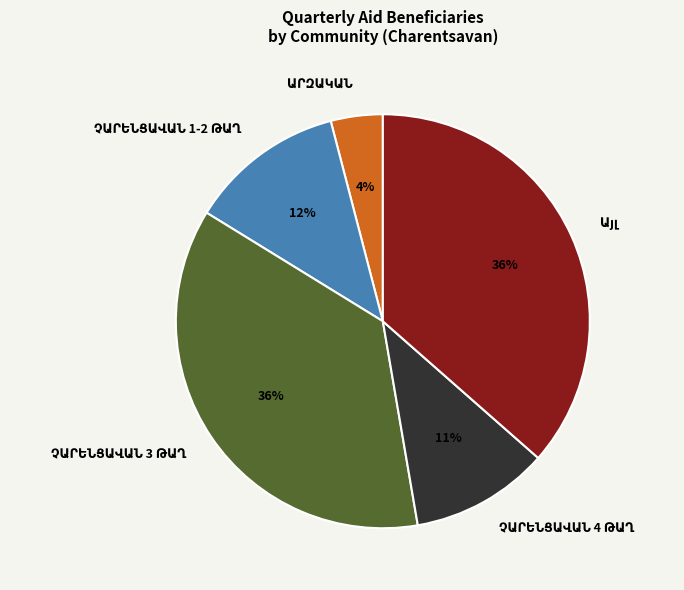

Is there any slice that represents more than half of the pie?

No